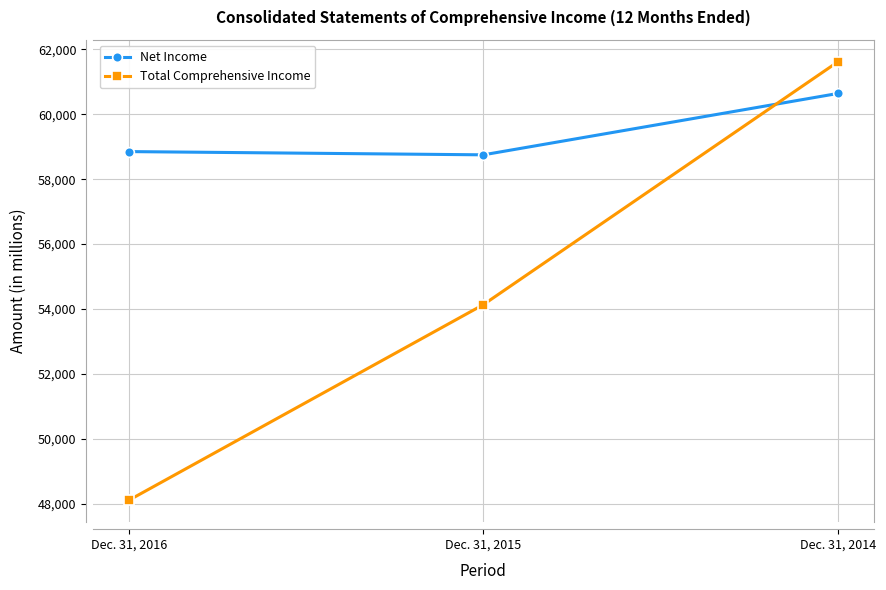

At how many categories does at least one series exceed 51118?

3